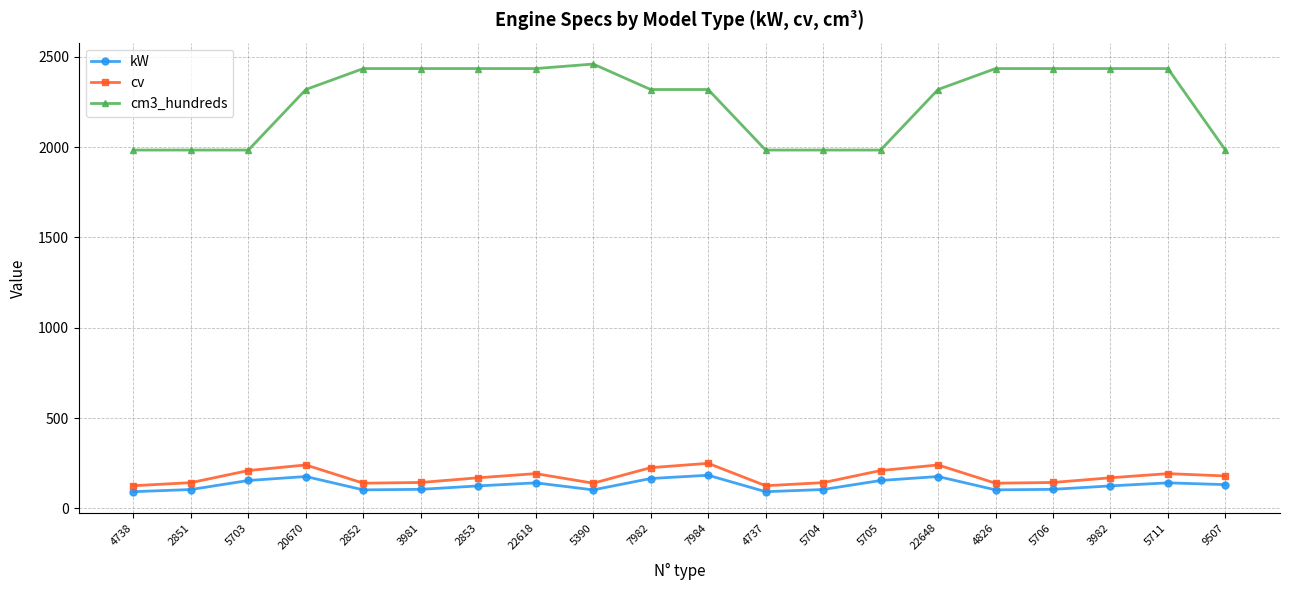

Does the chart display data point markers on the line(s)?

Yes